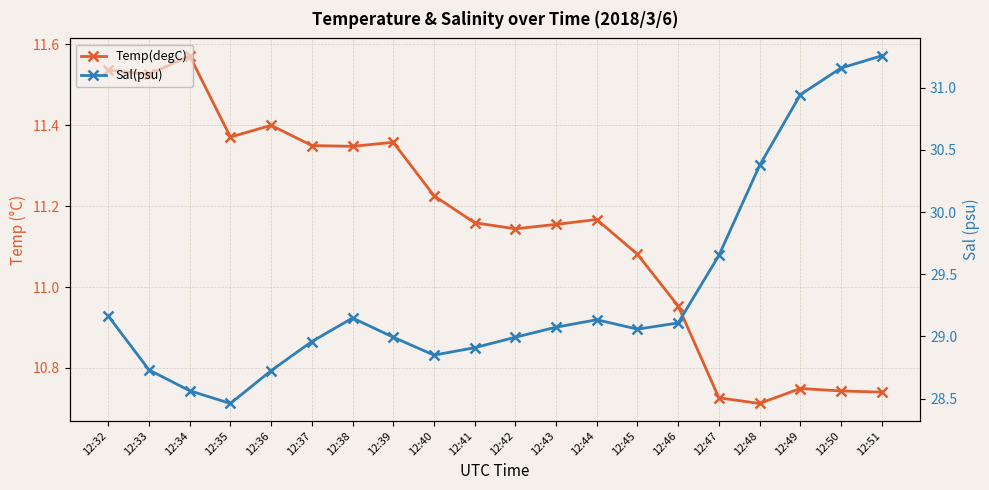

True or false: Sal(psu) has a value of 31.3 at 12:51.

True